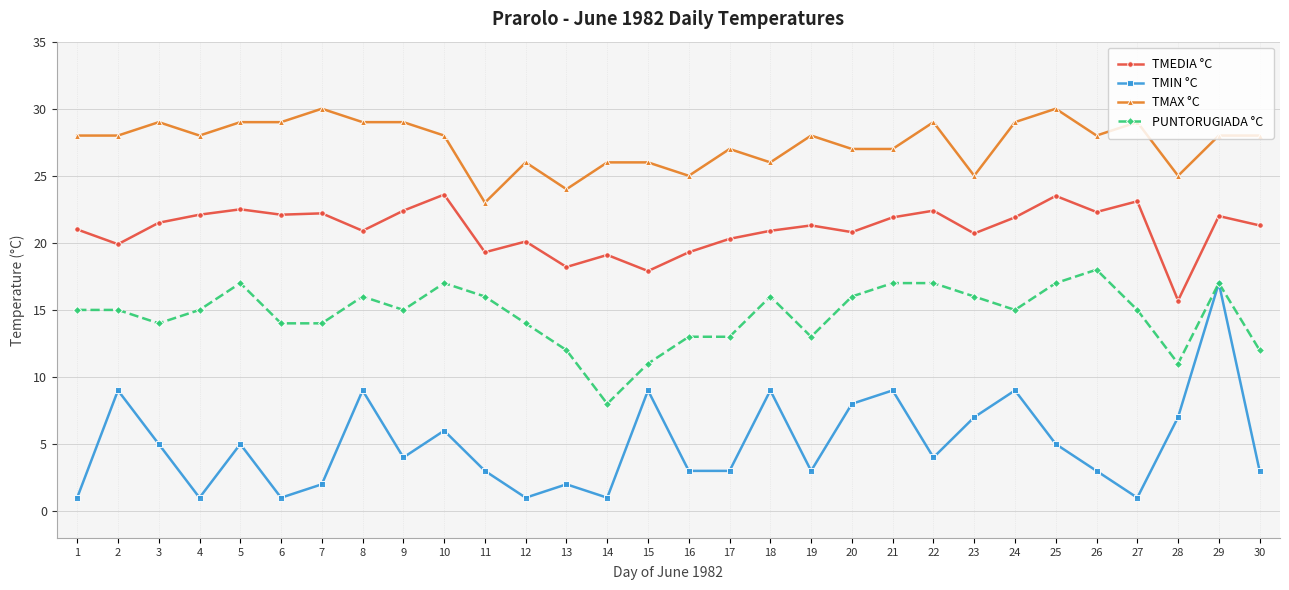

At 1, list the series in order from smallest to largest.

TMIN °C, PUNTORUGIADA °C, TMEDIA °C, TMAX °C